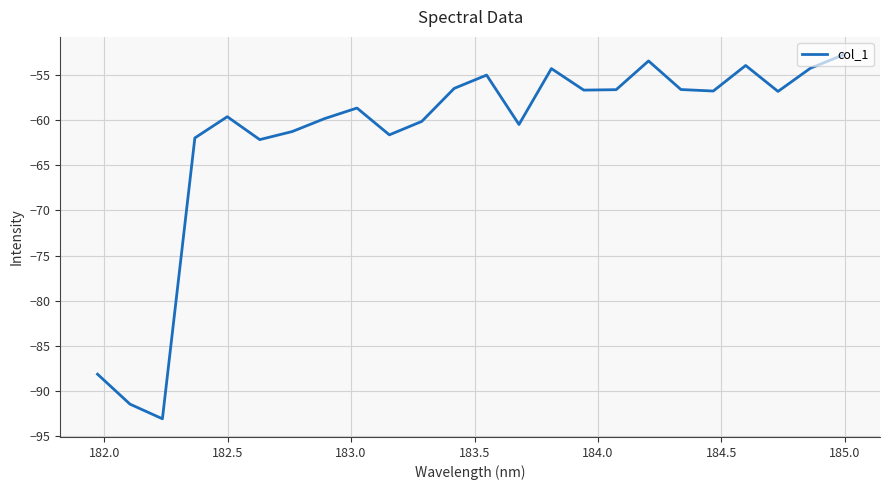

What is the difference between the maximum and minimum values?

40.3